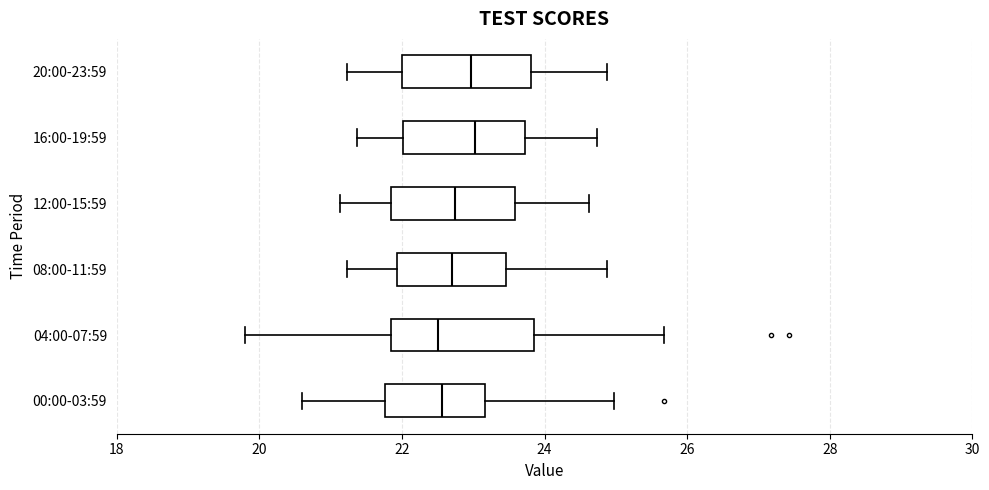

Reading bottom to top, read every box against the x-axis: the position of its median line, the range the box covers, and the ends of its whiskers. The values are not printed on the chart, so give them approximately, as read against the axis.

00:00-03:59: median 22.6, box 21.8 to 23.2, whiskers 20.6 to 25.0
04:00-07:59: median 22.6, box 21.8 to 23.8, whiskers 19.8 to 25.6
08:00-11:59: median 22.8, box 22.0 to 23.4, whiskers 21.2 to 24.8
12:00-15:59: median 22.8, box 21.8 to 23.6, whiskers 21.2 to 24.6
16:00-19:59: median 23.0, box 22.0 to 23.8, whiskers 21.4 to 24.8
20:00-23:59: median 23.0, box 22.0 to 23.8, whiskers 21.2 to 24.8